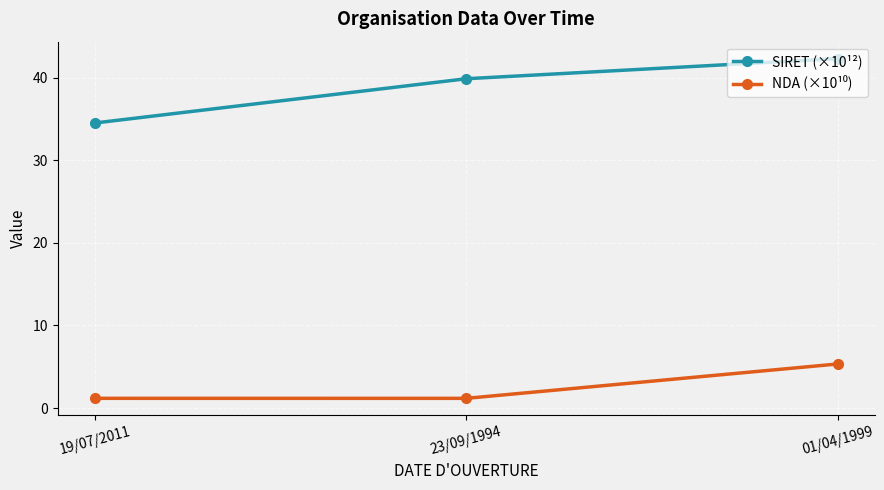

Which series has the widest spread of values?

SIRET (×10¹²)